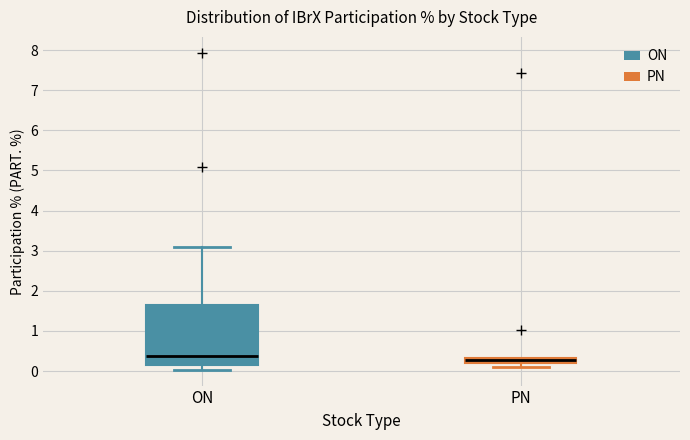

Which box is the tallest, from its lower edge to its upper edge?

ON